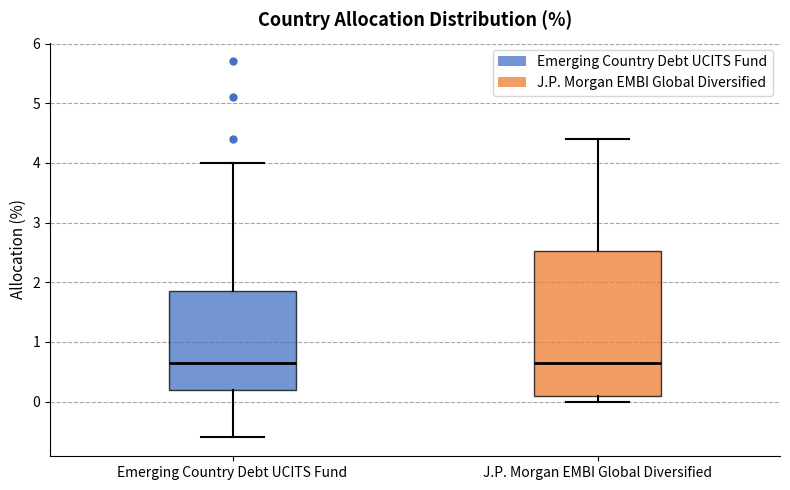

Reading left to right, read every box against the y-axis: the position of its median line, the range the box covers, and the ends of its whiskers. The values are not printed on the chart, so give them approximately, as read against the axis.

Emerging Country Debt UCITS Fund: median 0.7, box 0.2 to 1.9, whiskers -0.6 to 4.0
J.P. Morgan EMBI Global Diversified: median 0.7, box 0.1 to 2.5, whiskers 0.0 to 4.4